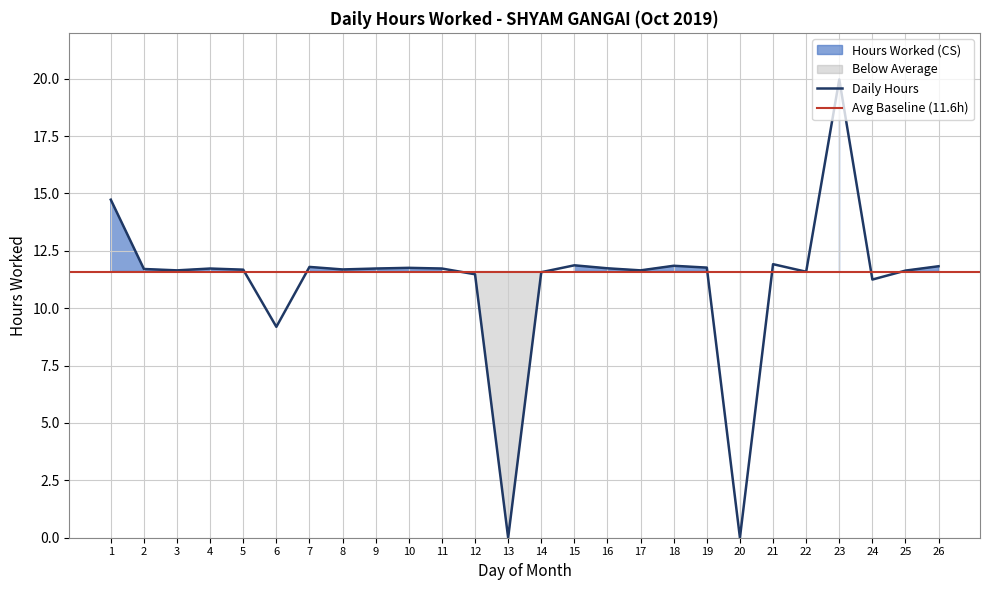

At which label is the value closest to 9?

6